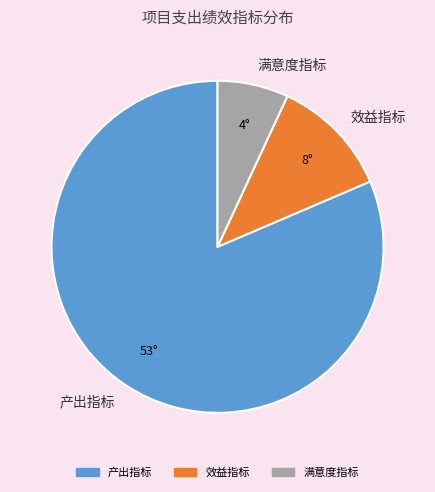

Which slice is the smallest?

满意度指标